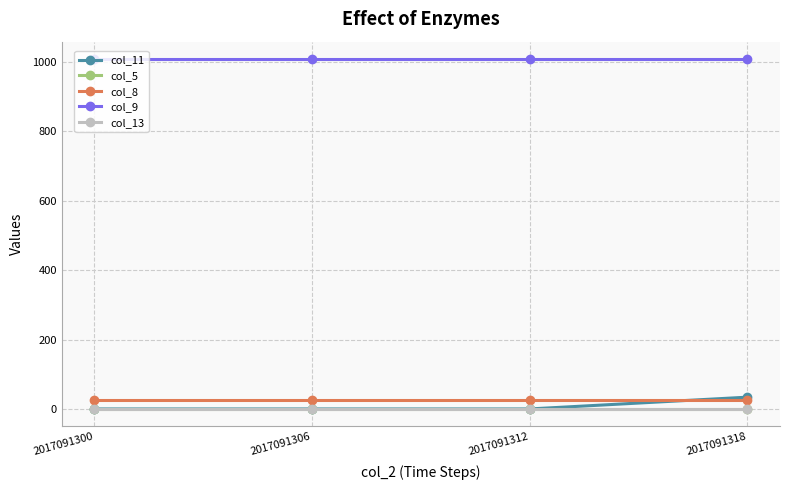

The value of col_8 at 2017091312 is 36. True or false?

False